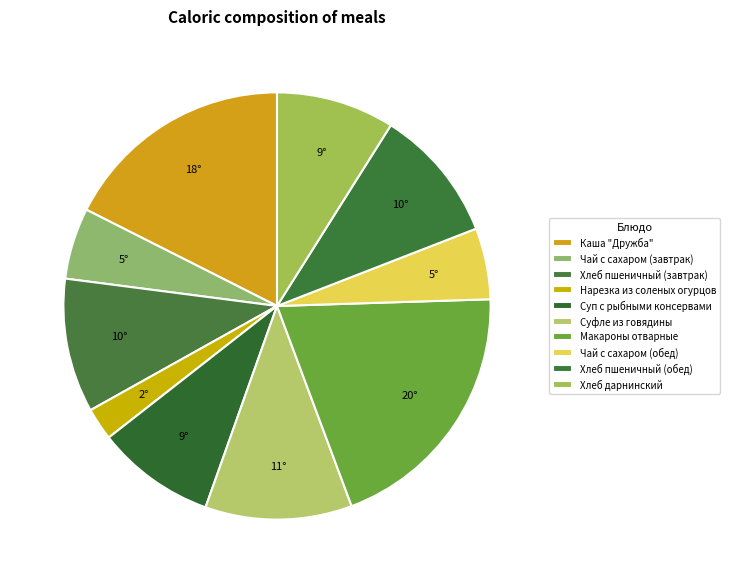

Does any single category account for the majority?

No